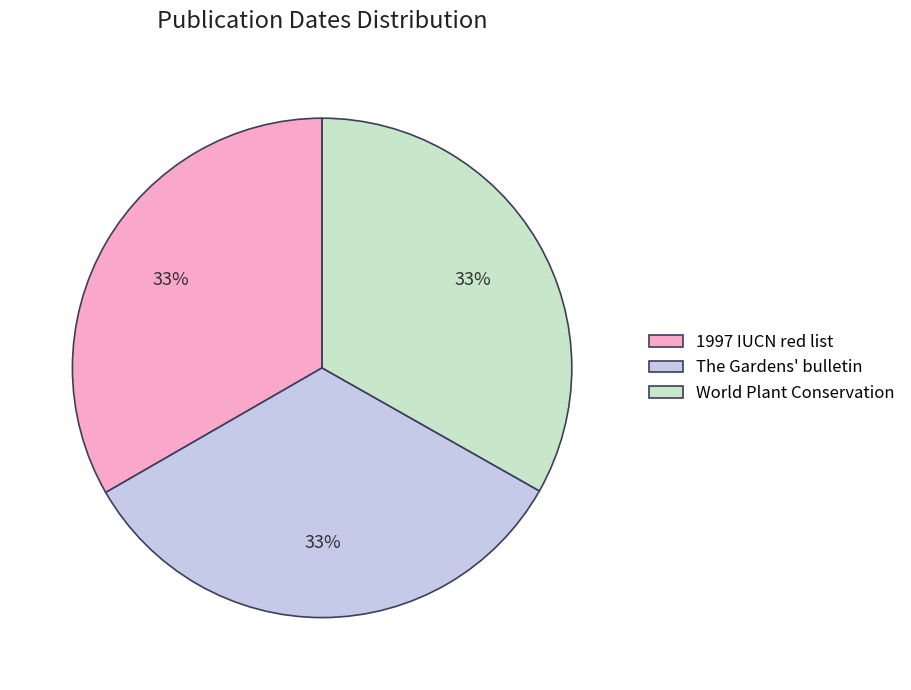

How many segments does this pie chart have?

3